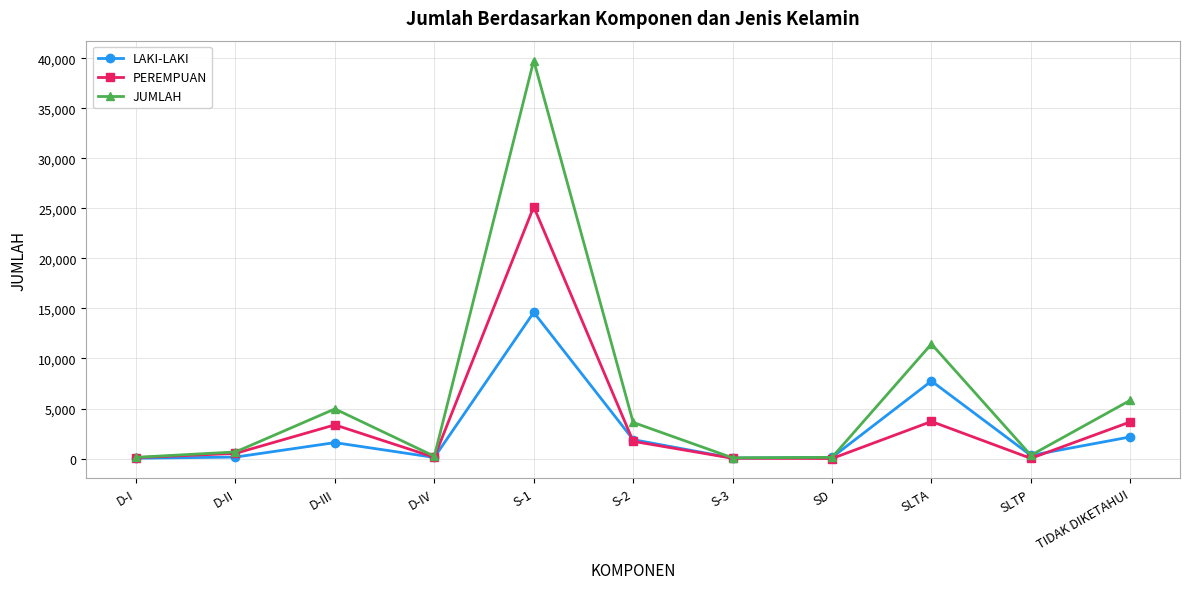

Where is JUMLAH nearest to the value 19926?

SLTA